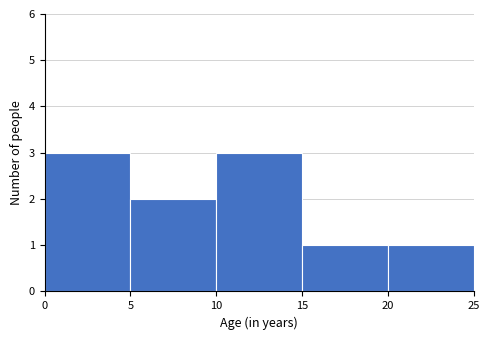

How tall is the bar that spans 20 to 25 on the x-axis? The values are not printed on the chart, so give them approximately, as read against the axis.

1